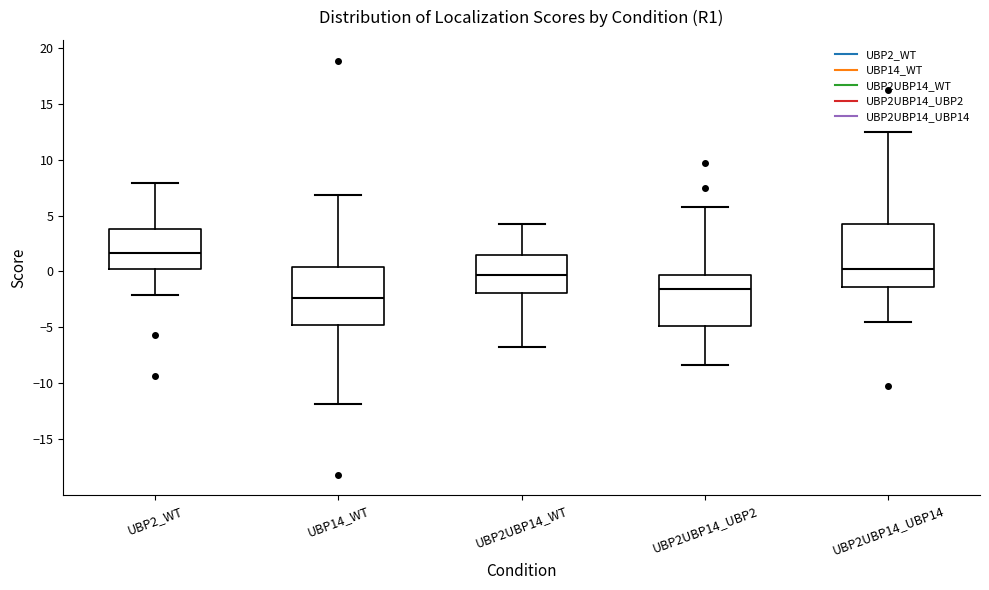

Reading left to right, transcribe this box plot: for each box, give where its median line is, the range the box spans, and where its two whiskers end, as read against the y-axis. The values are not printed on the chart, so give them approximately, as read against the axis.

UBP2_WT: median 1.5, box 0.0 to 4.0, whiskers -2.0 to 8.0
UBP14_WT: median -2.5, box -5.0 to 0.5, whiskers -12.0 to 7.0
UBP2UBP14_WT: median -0.5, box -2.0 to 1.5, whiskers -7.0 to 4.0
UBP2UBP14_UBP2: median -1.5, box -5.0 to -0.5, whiskers -8.5 to 6.0
UBP2UBP14_UBP14: median 0.5, box -1.5 to 4.5, whiskers -4.5 to 12.5